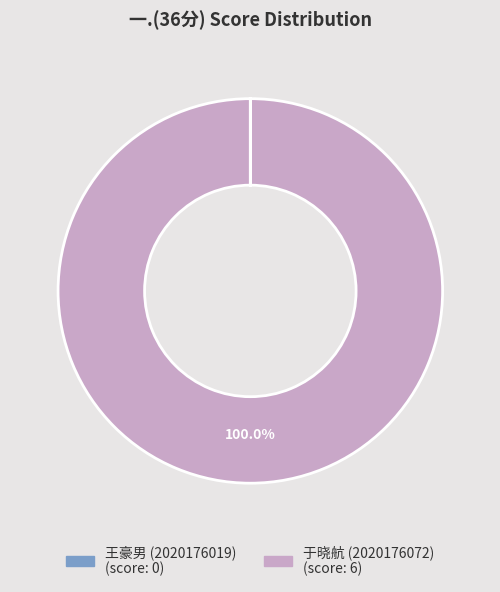

Is there any slice that represents more than half of the pie?

Yes